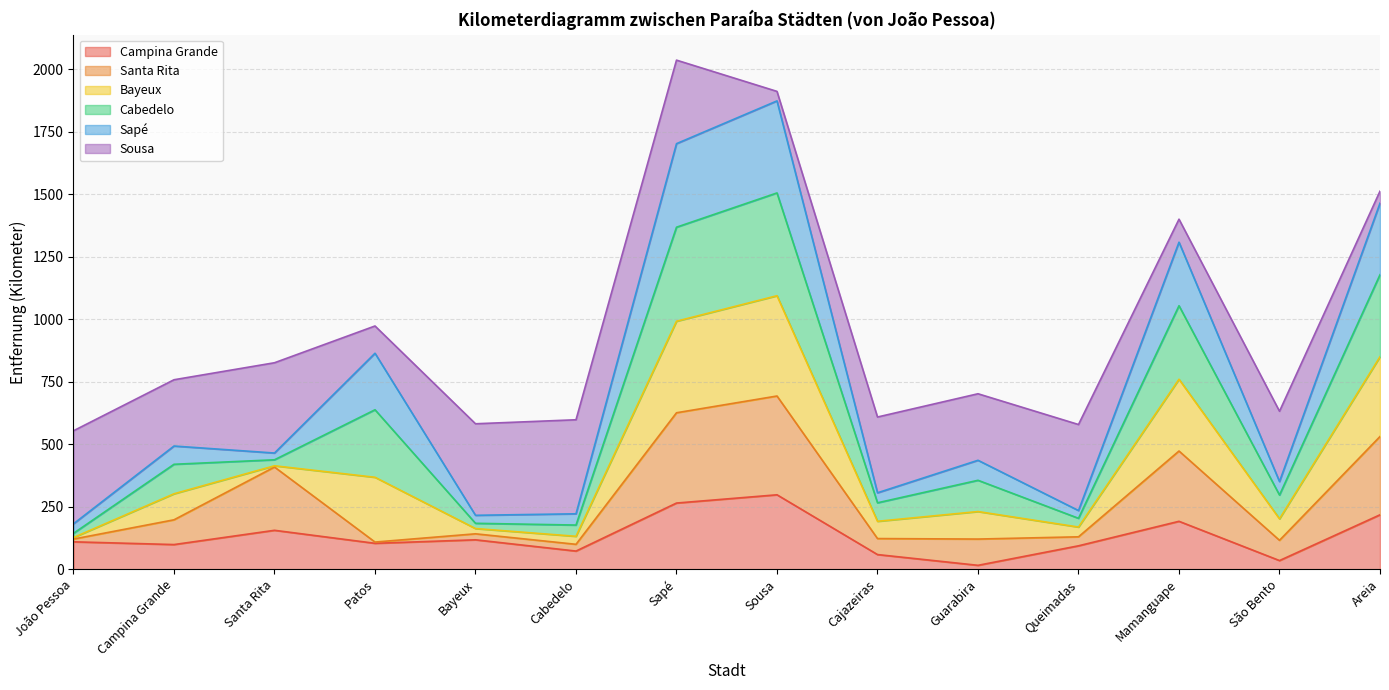

True or false: Santa Rita has more than 2 points higher than both neighbors.

True